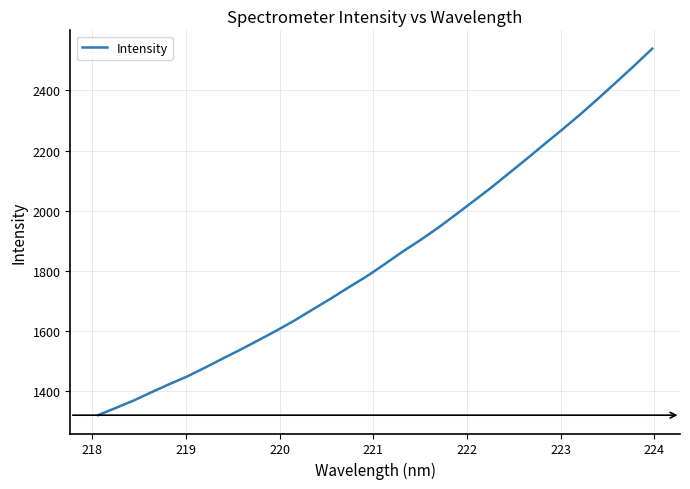

What is the difference between the maximum and minimum values?

1218.1